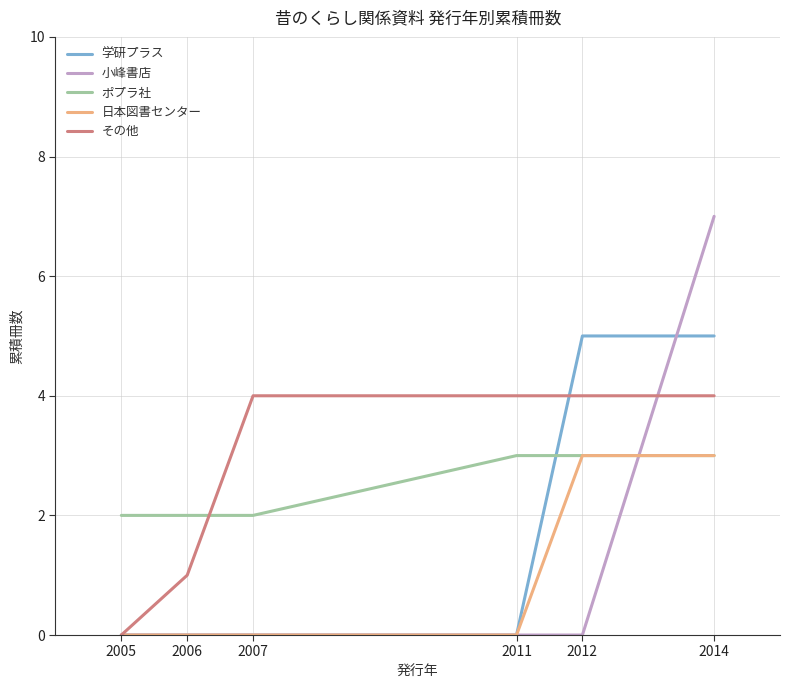

How many lines are shown in the chart?

5